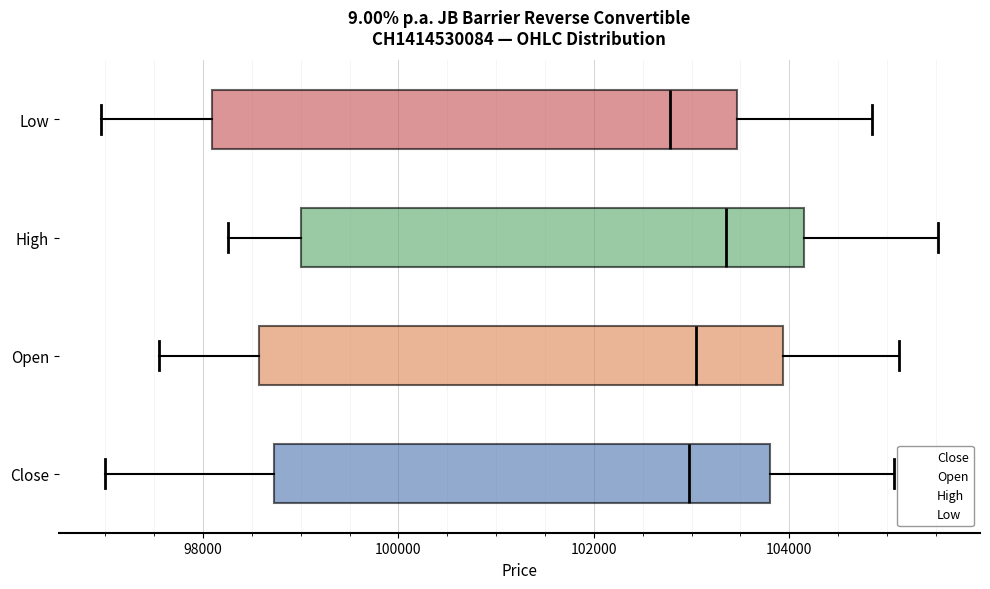

Where is the left edge of the box for Low on the x-axis? The values are not printed on the chart, so give them approximately, as read against the axis.

98000